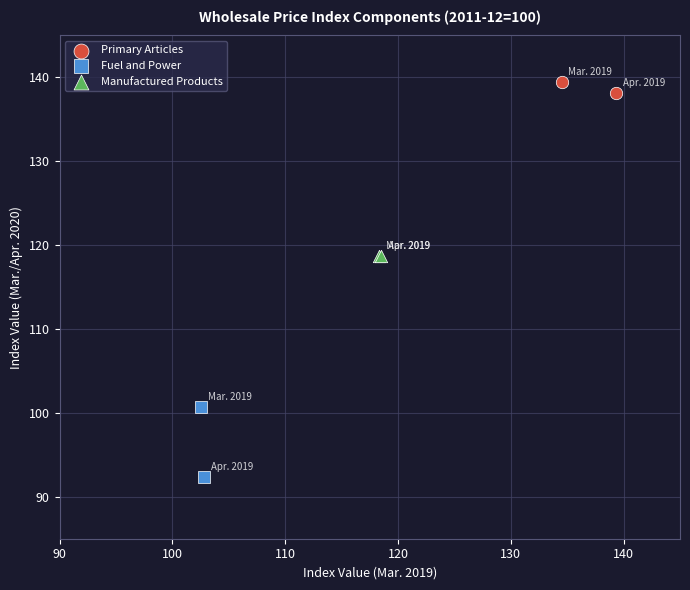

What are all the series names shown in the legend?

Primary Articles, Fuel and Power, Manufactured Products